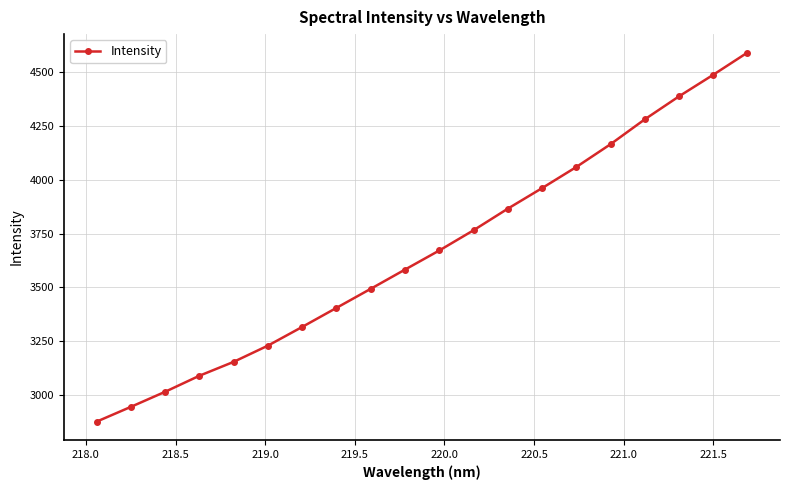

True or false: the data has more than 0 interior local peaks.

False